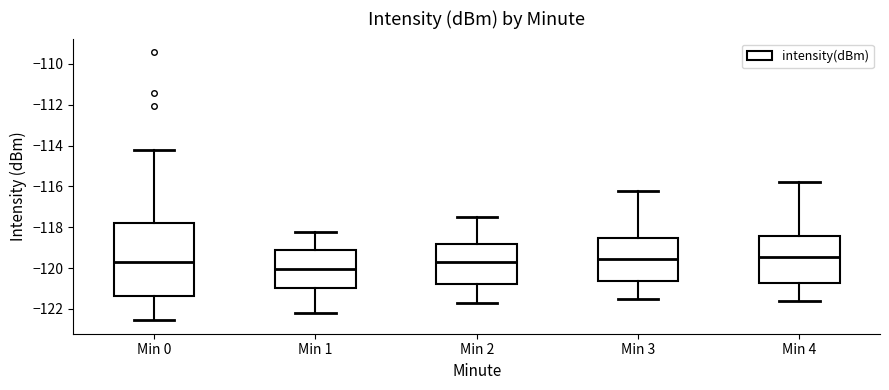

Where is the lower edge of the box for Min 3 on the y-axis? The values are not printed on the chart, so give them approximately, as read against the axis.

-120.6